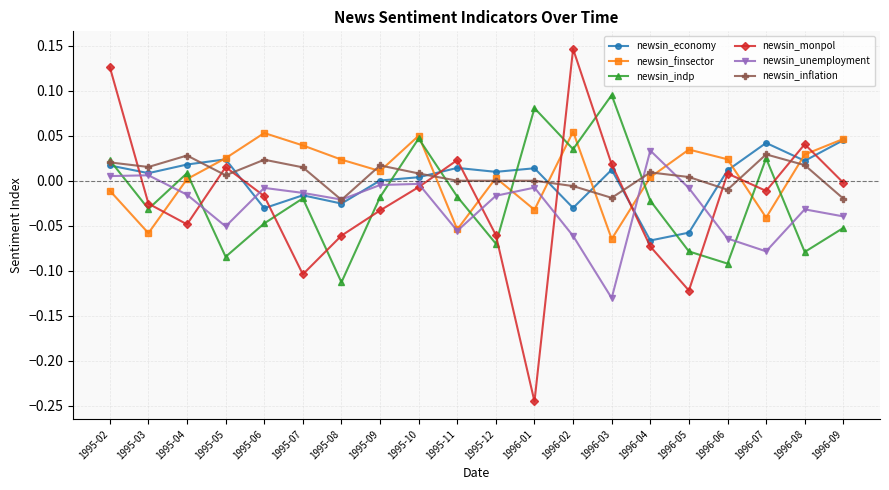

Between 1995-03 and 1996-09, which series saw the biggest shift?

newsin_finsector